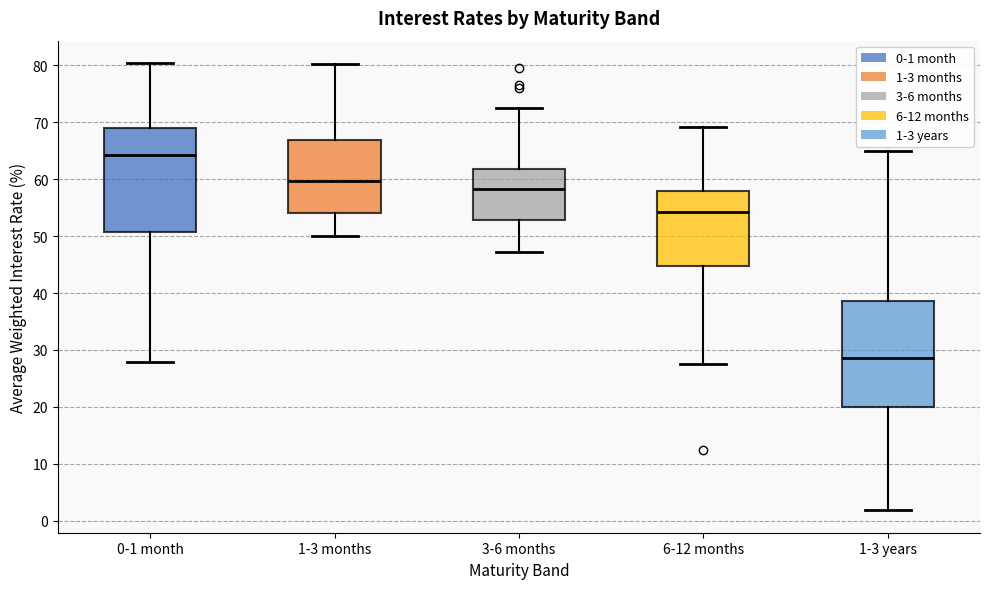

Where does the upper whisker of the box for 1-3 years end on the y-axis? The values are not printed on the chart, so give them approximately, as read against the axis.

65